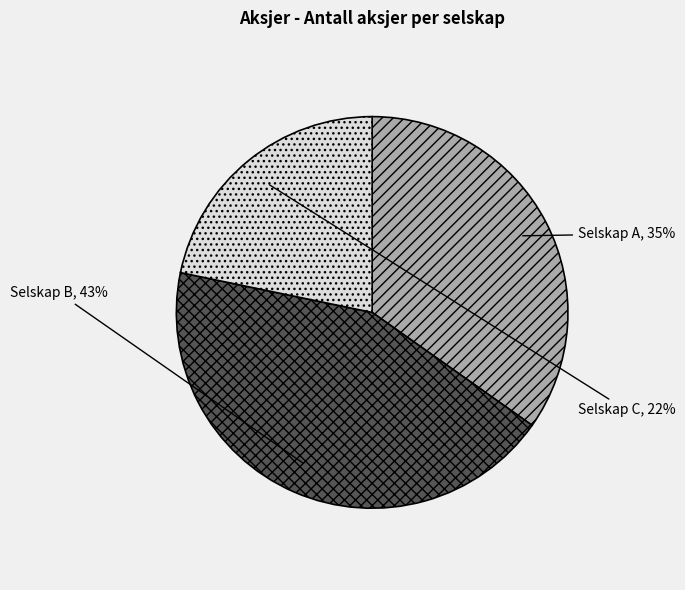

Which slice is the largest?

Selskap B